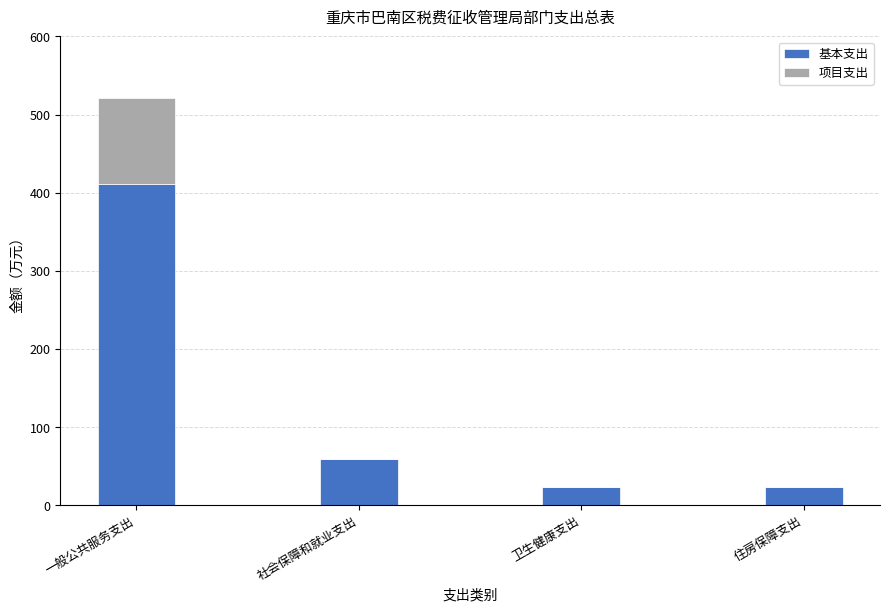

What is the highest value of the 基本支出 series?

411.1